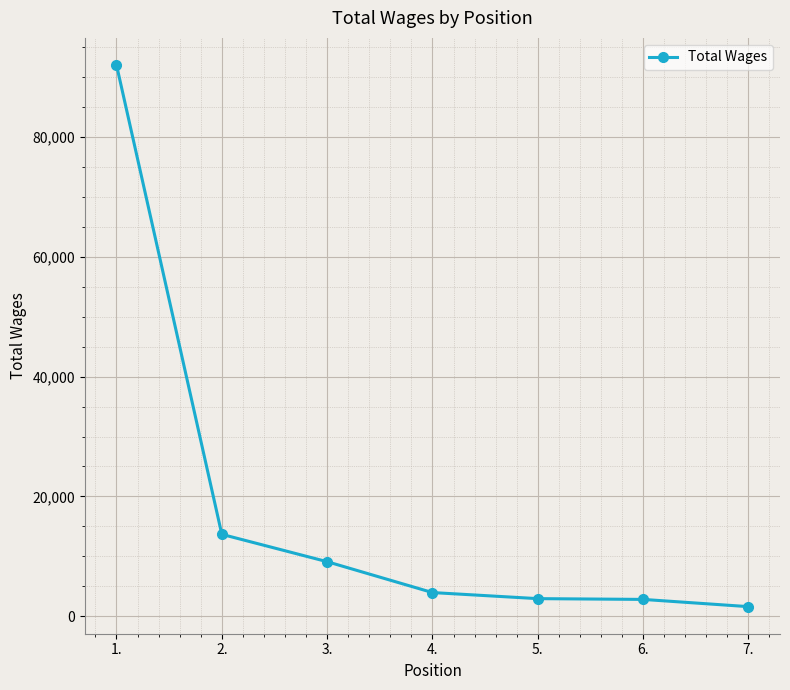

Is this an area chart (filled region under the line)?

No